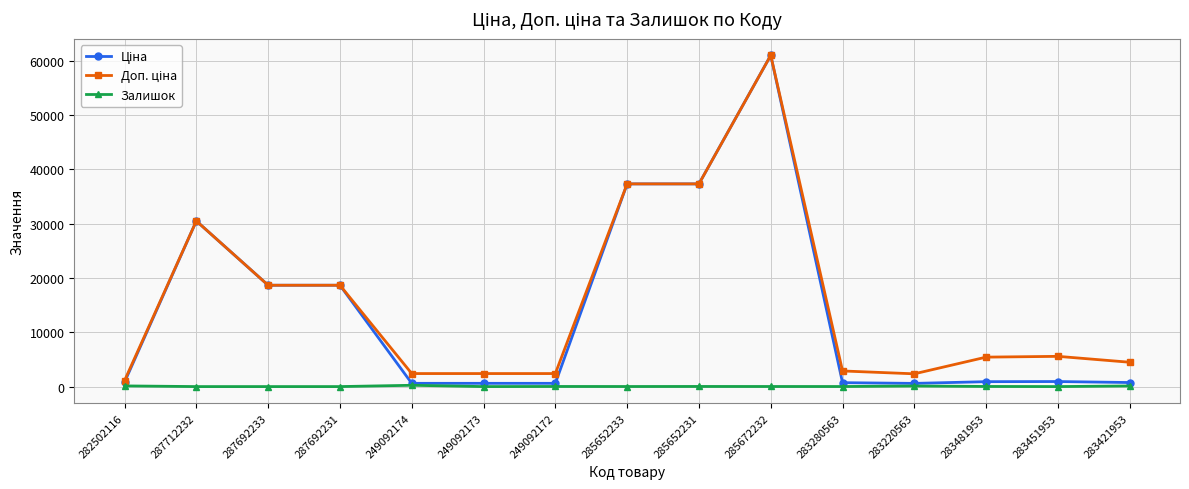

True or false: Залишок has a value of 24.0 at 283481953.

True